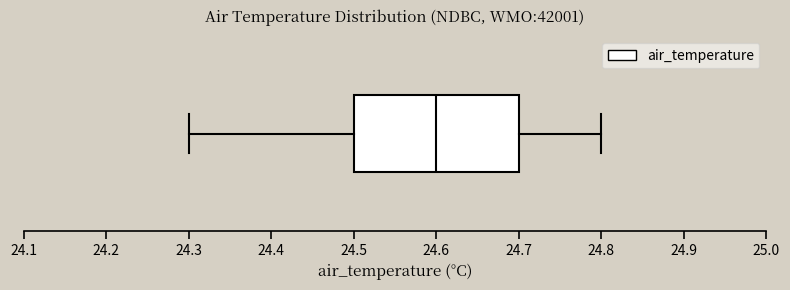

Where does the right whisker of the box end on the x-axis? The values are not printed on the chart, so give them approximately, as read against the axis.

24.8